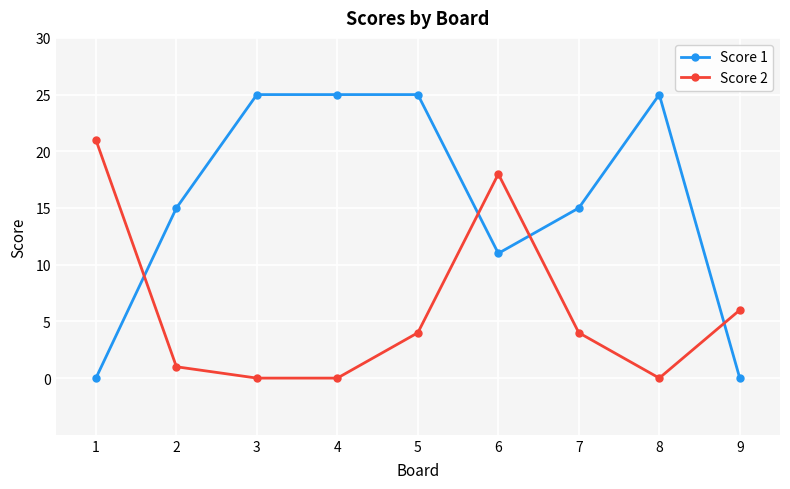

Read the Score 1 value at 2.

15